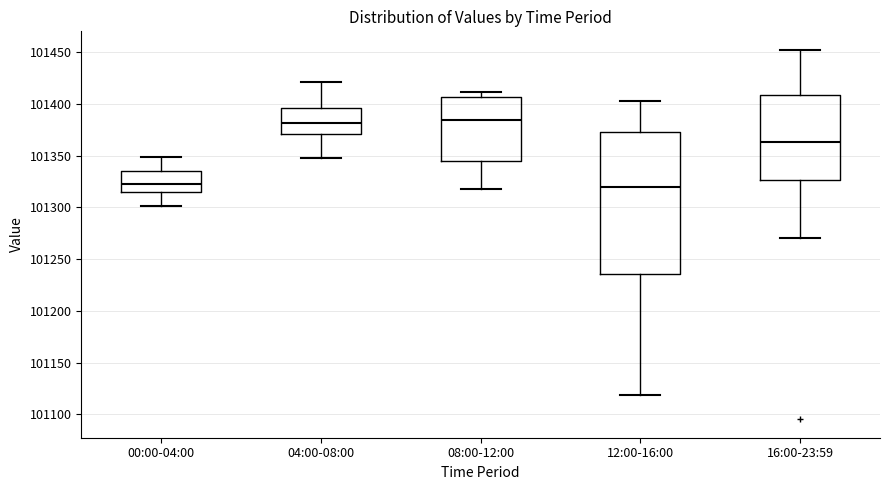

Reading left to right, transcribe this box plot: for each box, give where its median line is, the range the box spans, and where its two whiskers end, as read against the y-axis. The values are not printed on the chart, so give them approximately, as read against the axis.

00:00-04:00: median 101325, box 101315 to 101335, whiskers 101300 to 101350
04:00-08:00: median 101380, box 101370 to 101395, whiskers 101350 to 101420
08:00-12:00: median 101385, box 101345 to 101405, whiskers 101320 to 101410
12:00-16:00: median 101320, box 101235 to 101375, whiskers 101120 to 101405
16:00-23:59: median 101365, box 101325 to 101410, whiskers 101270 to 101450